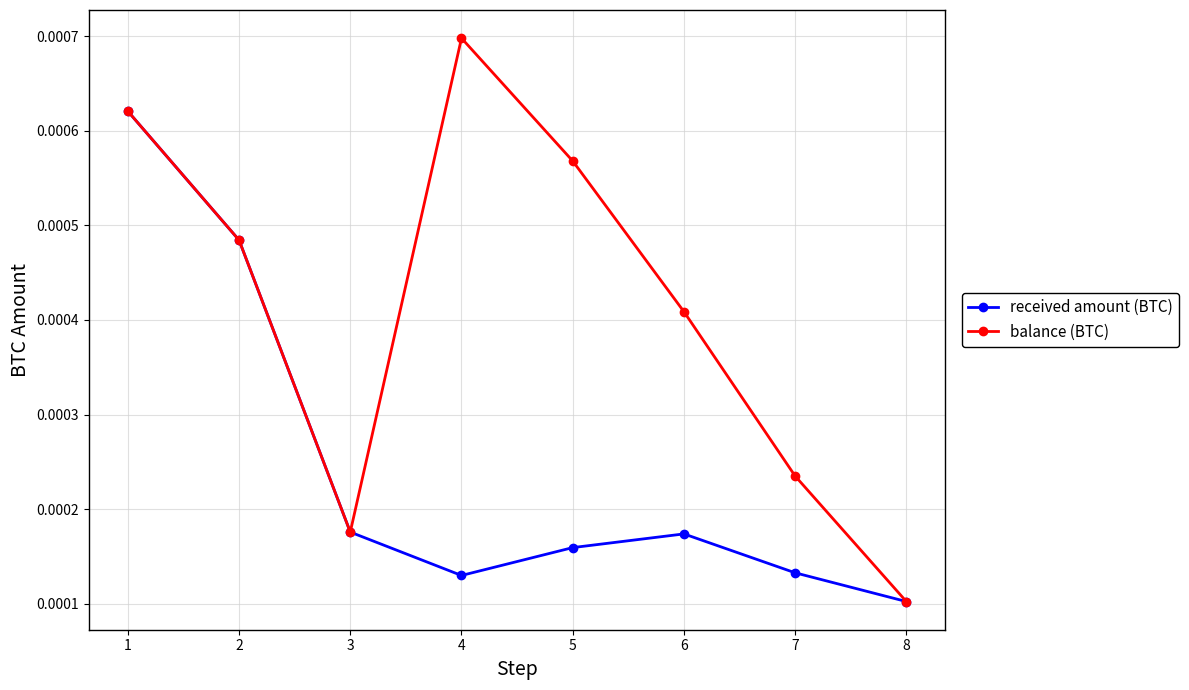

Is the value of balance (BTC) at 5 greater than the value of received amount (BTC) at 3?

Yes